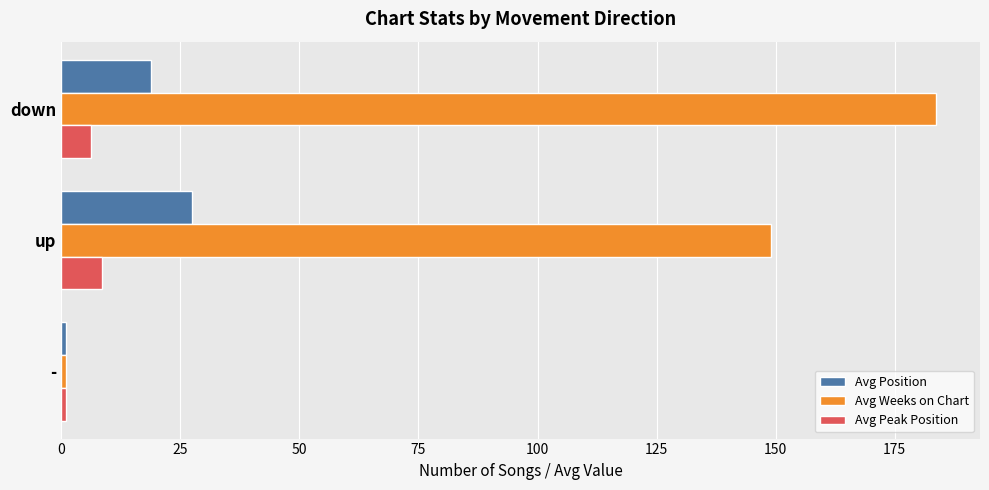

What is the highest value of the Avg Position series?

27.5